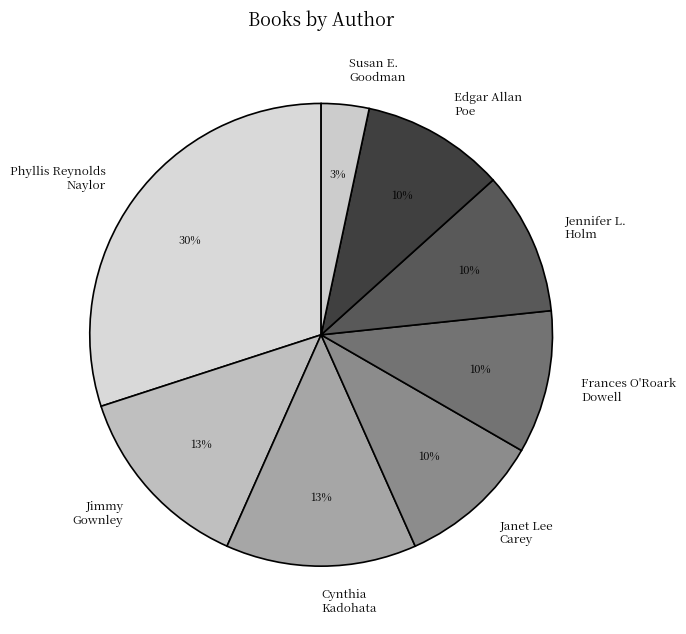

Which slice is the smallest?

Susan E. Goodman